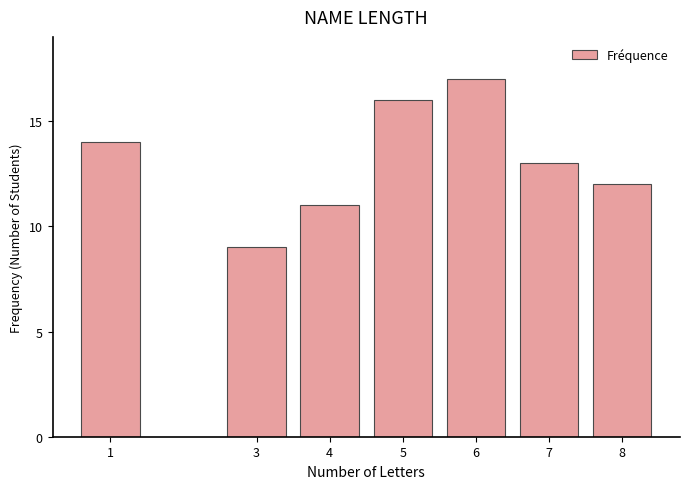

Reading left to right, transcribe all the data shown in this chart.

1=14	3=9	4=11	5=16	6=17	7=13	8=12